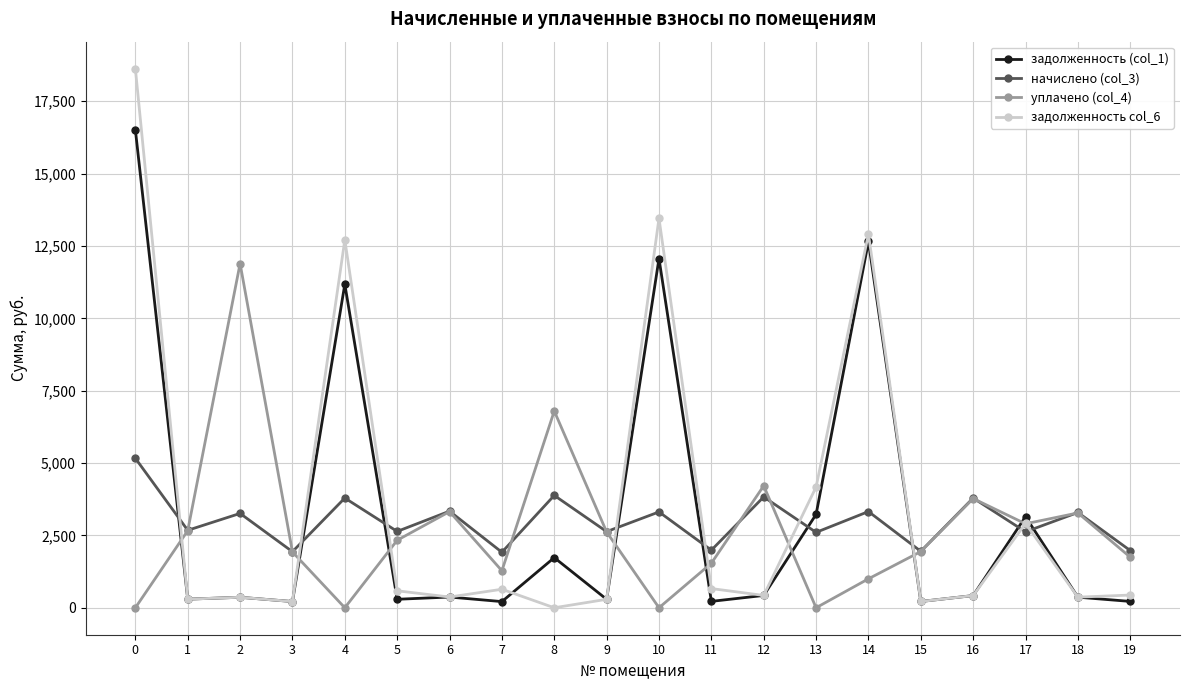

What is the sum of the уплачено (col_4) values at 16 and 11?

5311.3